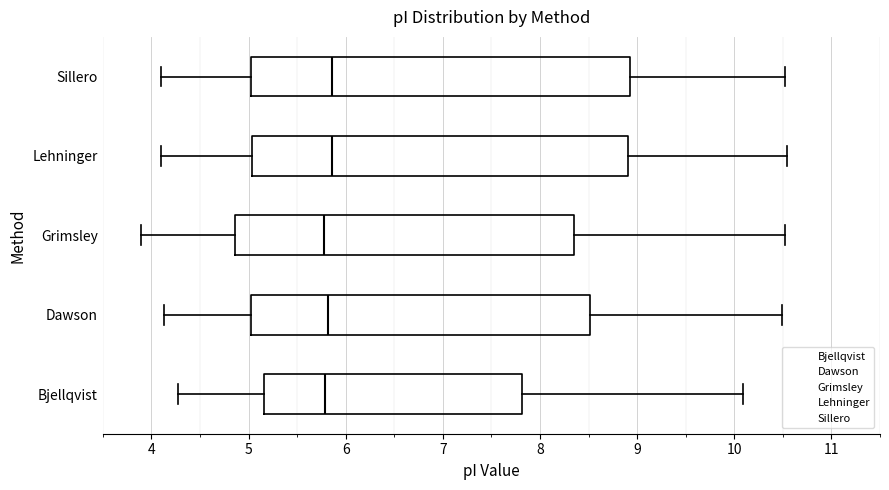

Where does the median line of the box for Grimsley sit on the x-axis? The values are not printed on the chart, so give them approximately, as read against the axis.

5.8